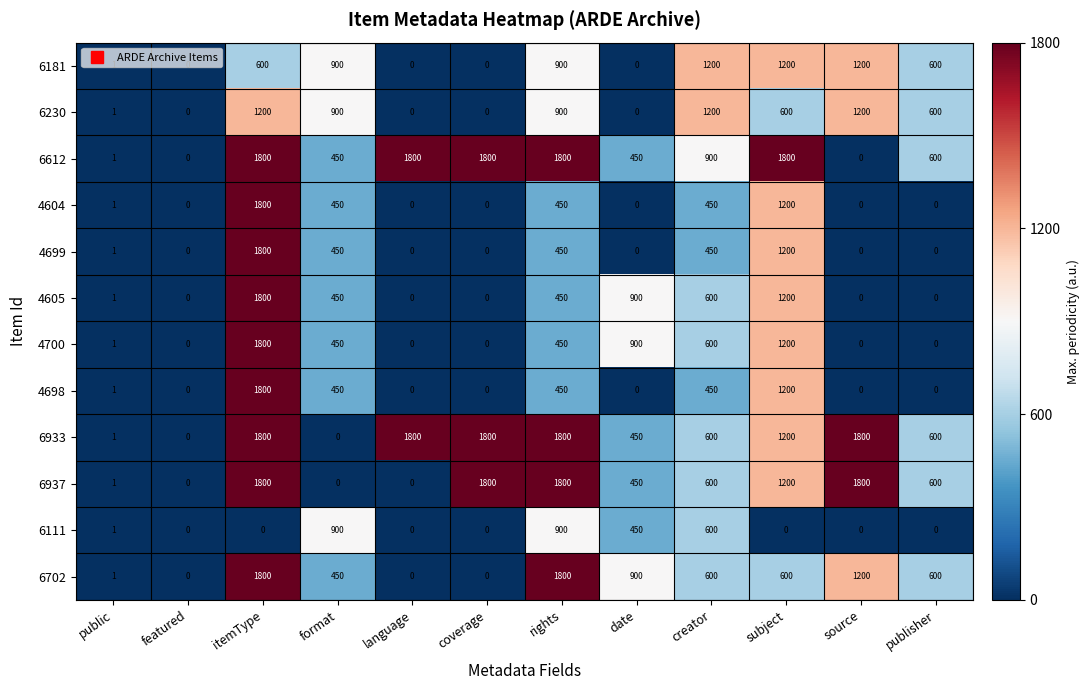

What is the greatest value displayed?

1800